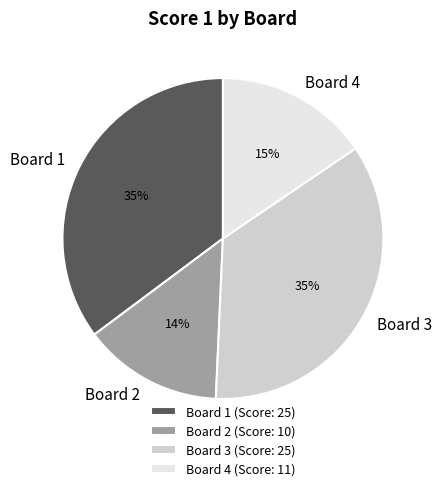

Is it true that Board 3 is 26% of the pie?

False